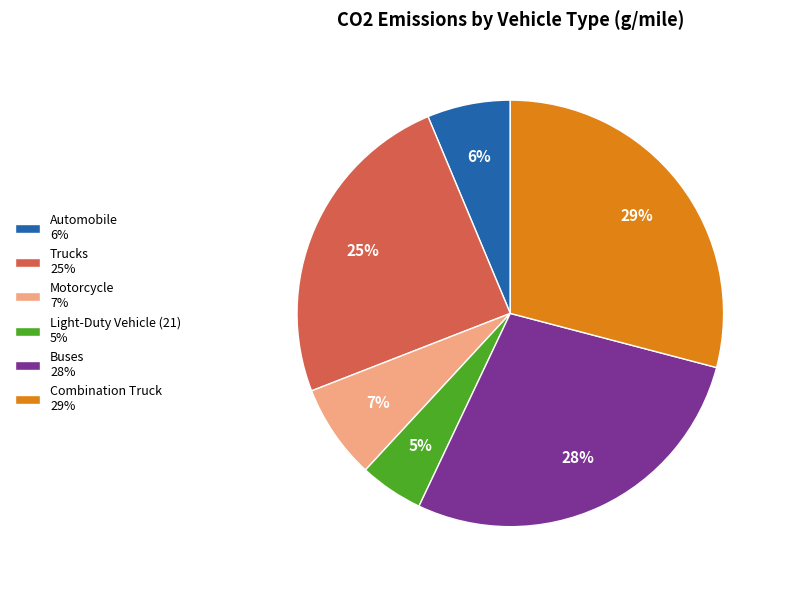

True or false: Trucks accounts for 39% of the total.

False